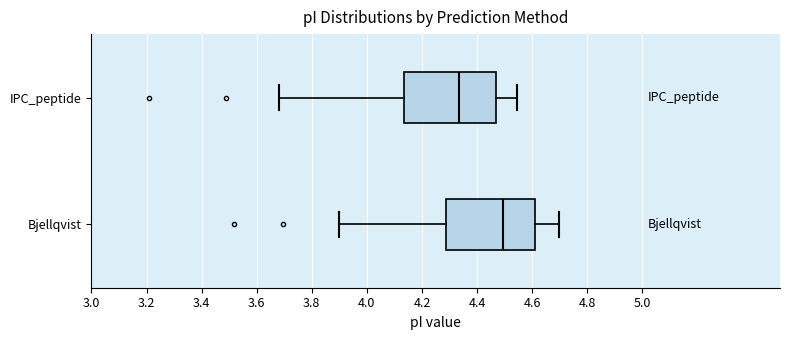

Reading bottom to top, read every box against the x-axis: the position of its median line, the range the box covers, and the ends of its whiskers. The values are not printed on the chart, so give them approximately, as read against the axis.

Bjellqvist: median 4.50, box 4.28 to 4.60, whiskers 3.90 to 4.70
IPC_peptide: median 4.34, box 4.14 to 4.46, whiskers 3.68 to 4.54